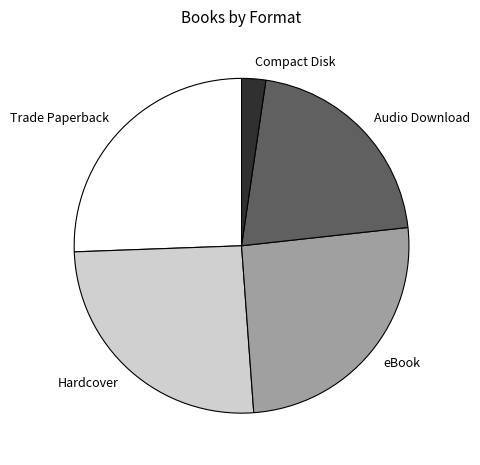

How many segments does this pie chart have?

5